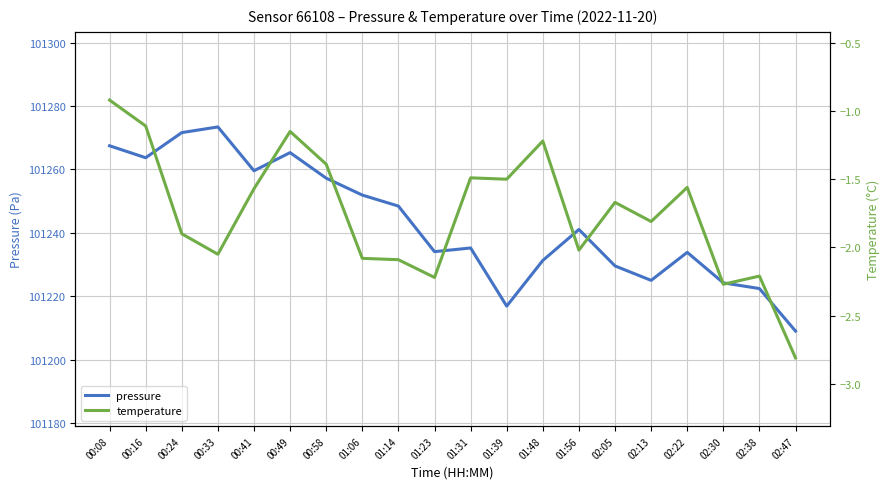

The value of pressure at 02:05 is 59362.5. True or false?

False